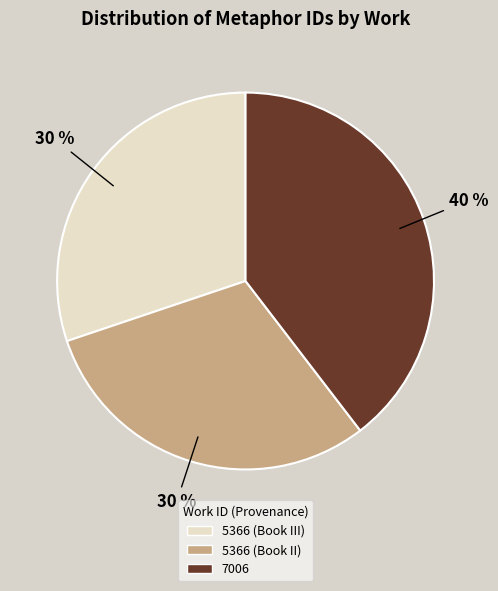

How many slices are in this pie chart?

3